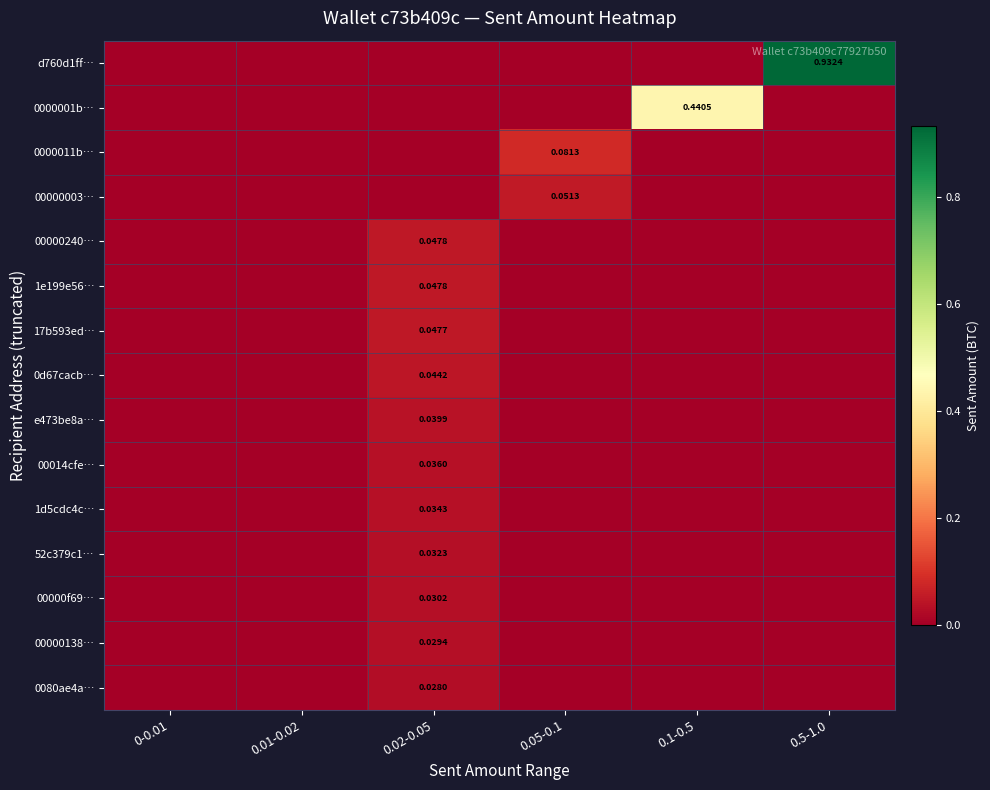

At which label is 00000003… closest to 0?

0-0.01